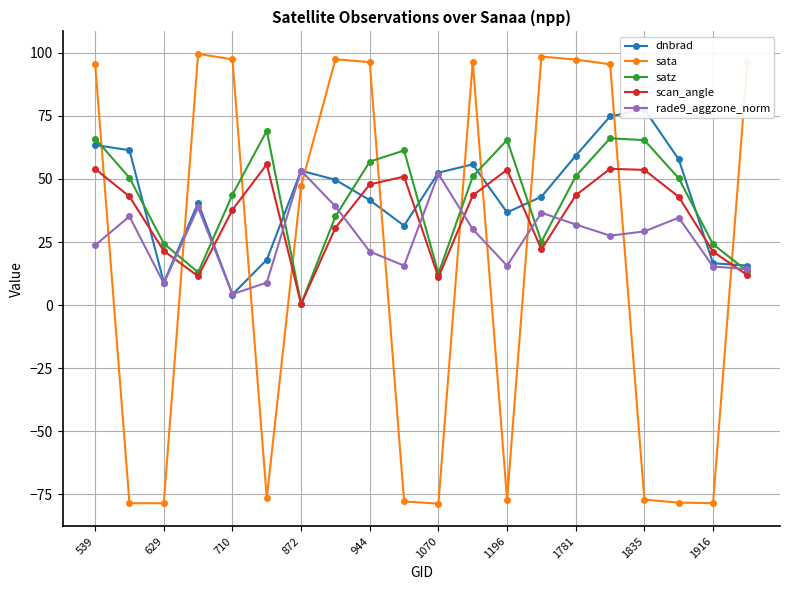

What is the minimum value for rade9_aggzone_norm?

4.4